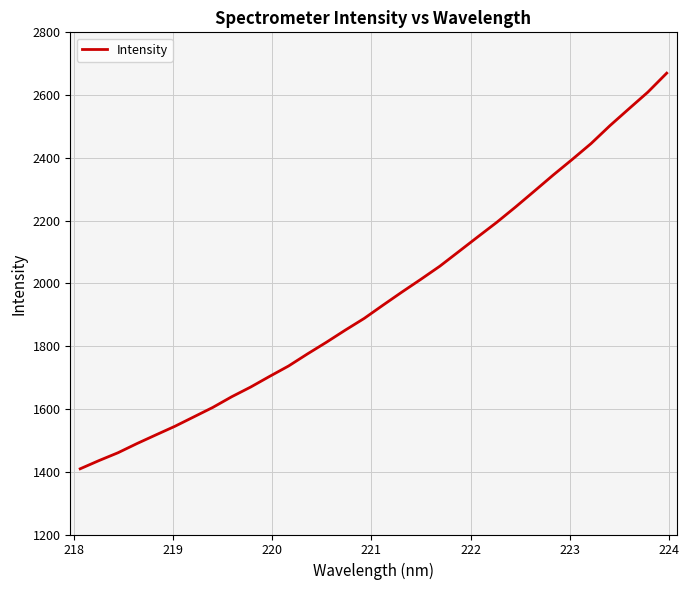

What is the sum of all values?

62591.5